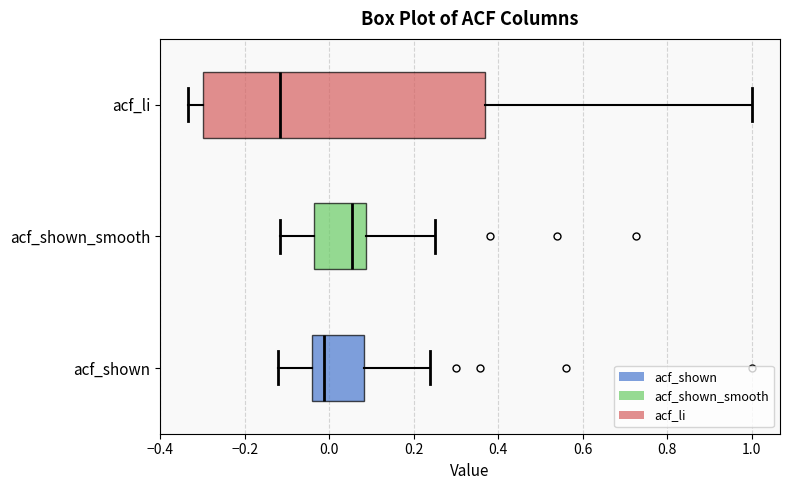

Reading bottom to top, transcribe this box plot: for each box, give where its median line is, the range the box spans, and where its two whiskers end, as read against the x-axis. The values are not printed on the chart, so give them approximately, as read against the axis.

acf_shown: median -0.02, box -0.04 to 0.08, whiskers -0.12 to 0.24
acf_shown_smooth: median 0.06, box -0.04 to 0.08, whiskers -0.12 to 0.26
acf_li: median -0.12, box -0.30 to 0.36, whiskers -0.34 to 1.00